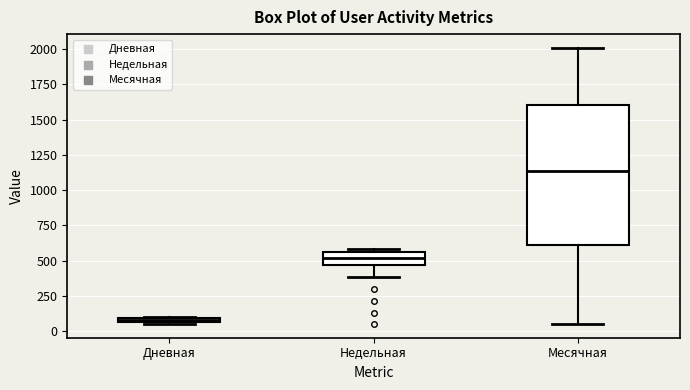

Where does the lower whisker of the box for Месячная end on the y-axis? The values are not printed on the chart, so give them approximately, as read against the axis.

50